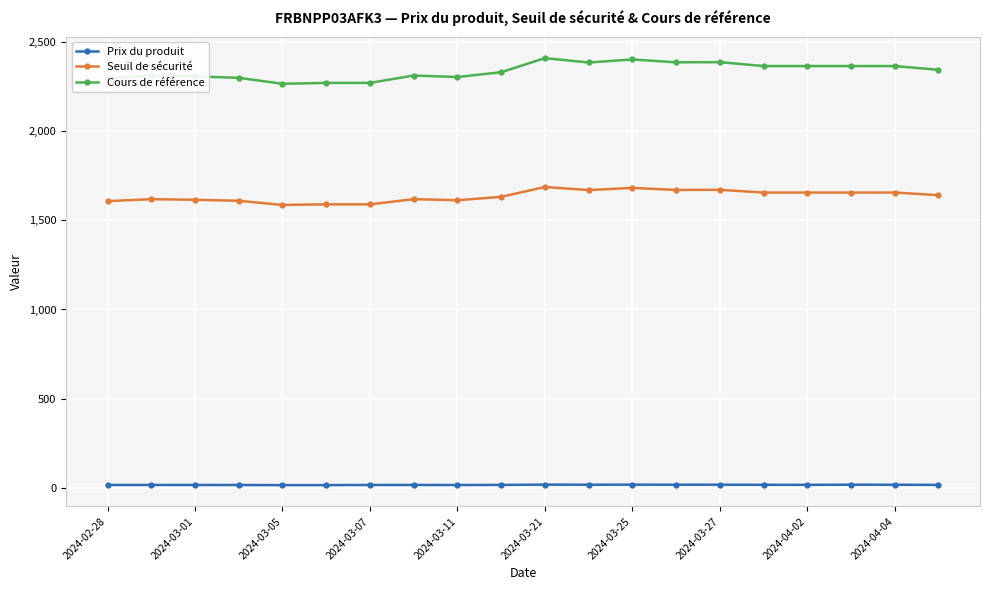

What is the average value of the Seuil de sécurité series?

1636.6